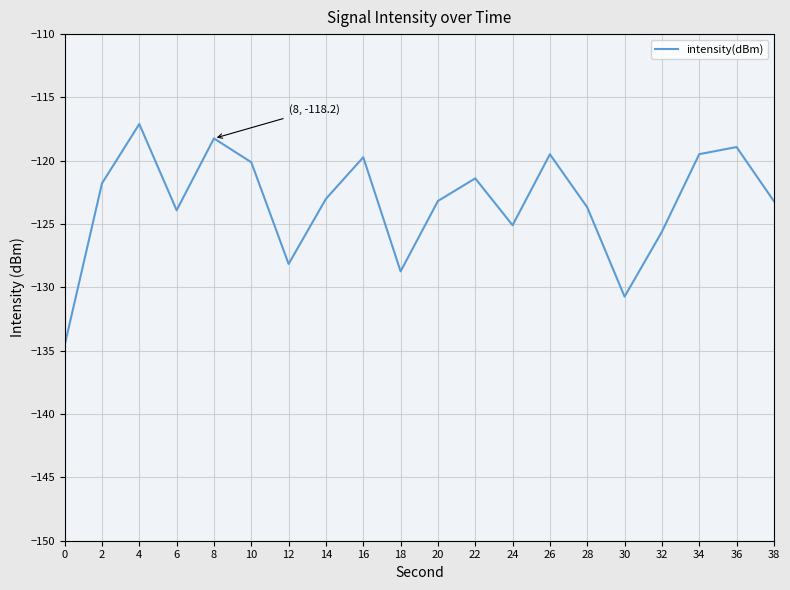

Which has a higher value, 22 or 32?

22